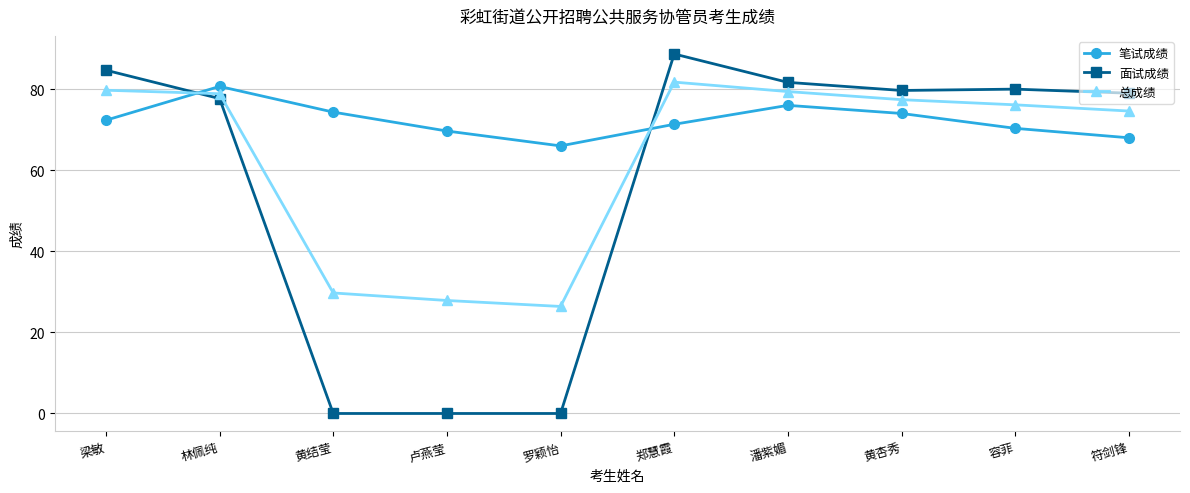

Which category has the highest value in the 笔试成绩 series?

林佩纯